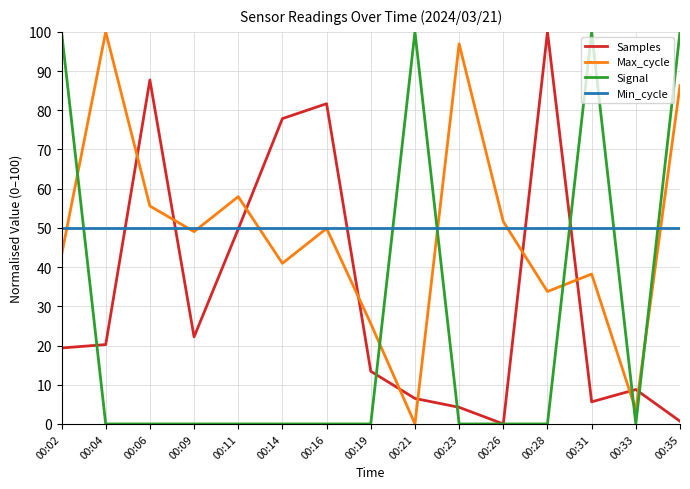

Is this an area chart (filled region under the line)?

No